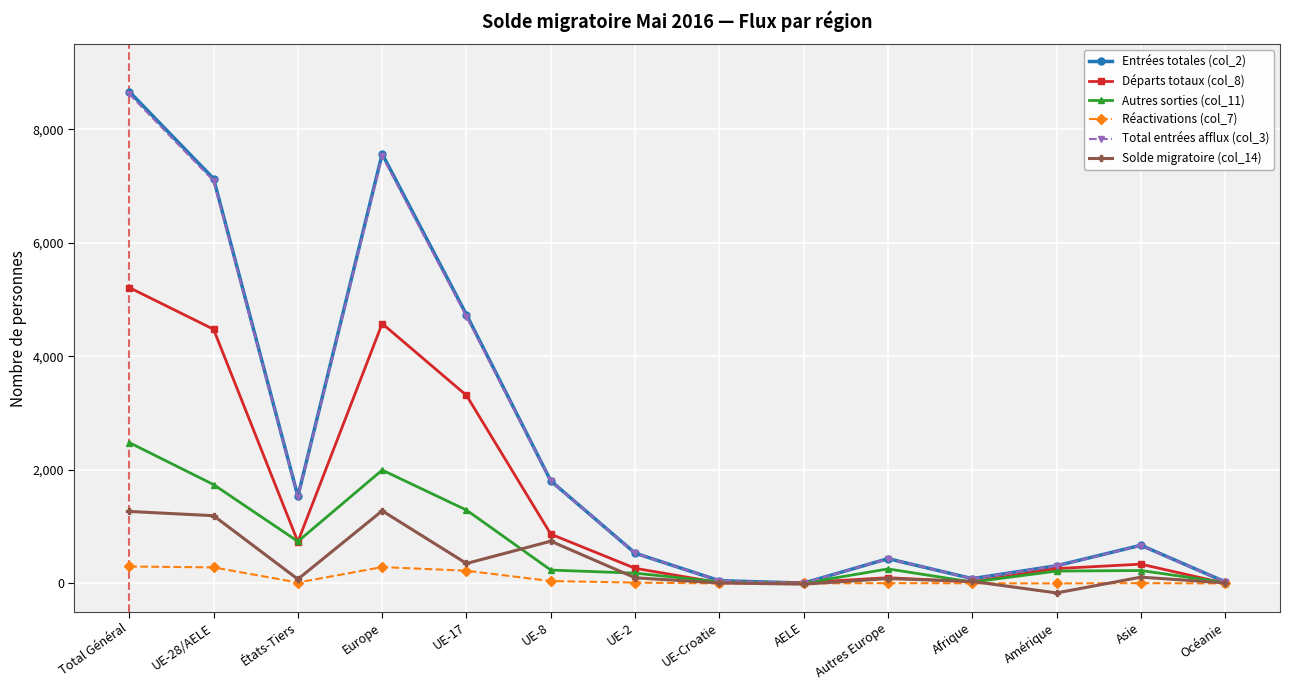

Which series changed the most between AELE and Asie?

Entrées totales (col_2)